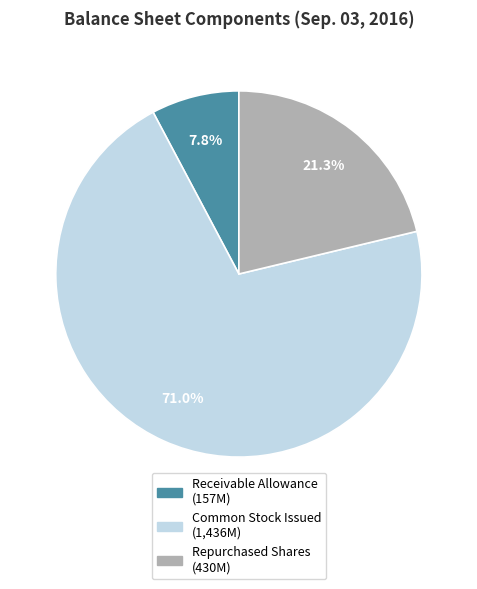

Does any single category account for the majority?

Yes